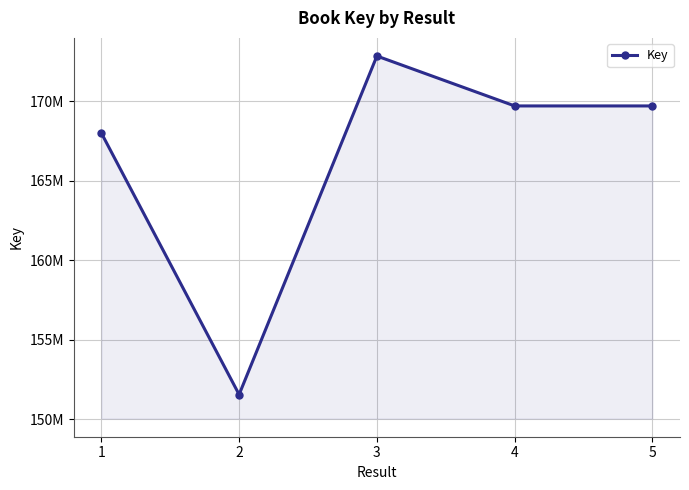

What is the value of the 1st point from the left?

168011270